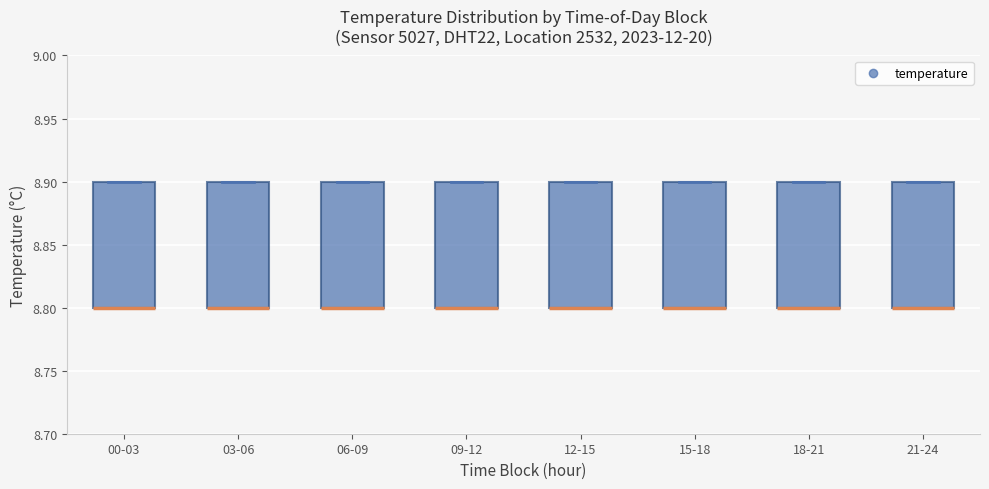

Reading left to right, read every box against the y-axis: the position of its median line, the range the box covers, and the ends of its whiskers. The values are not printed on the chart, so give them approximately, as read against the axis.

00-03: median 8.8 (drawn on the box's lower edge), box 8.8 to 8.9, whiskers 8.8 to 8.9
03-06: median 8.8 (drawn on the box's lower edge), box 8.8 to 8.9, whiskers 8.8 to 8.9
06-09: median 8.8 (drawn on the box's lower edge), box 8.8 to 8.9, whiskers 8.8 to 8.9
09-12: median 8.8 (drawn on the box's lower edge), box 8.8 to 8.9, whiskers 8.8 to 8.9
12-15: median 8.8 (drawn on the box's lower edge), box 8.8 to 8.9, whiskers 8.8 to 8.9
15-18: median 8.8 (drawn on the box's lower edge), box 8.8 to 8.9, whiskers 8.8 to 8.9
18-21: median 8.8 (drawn on the box's lower edge), box 8.8 to 8.9, whiskers 8.8 to 8.9
21-24: median 8.8 (drawn on the box's lower edge), box 8.8 to 8.9, whiskers 8.8 to 8.9